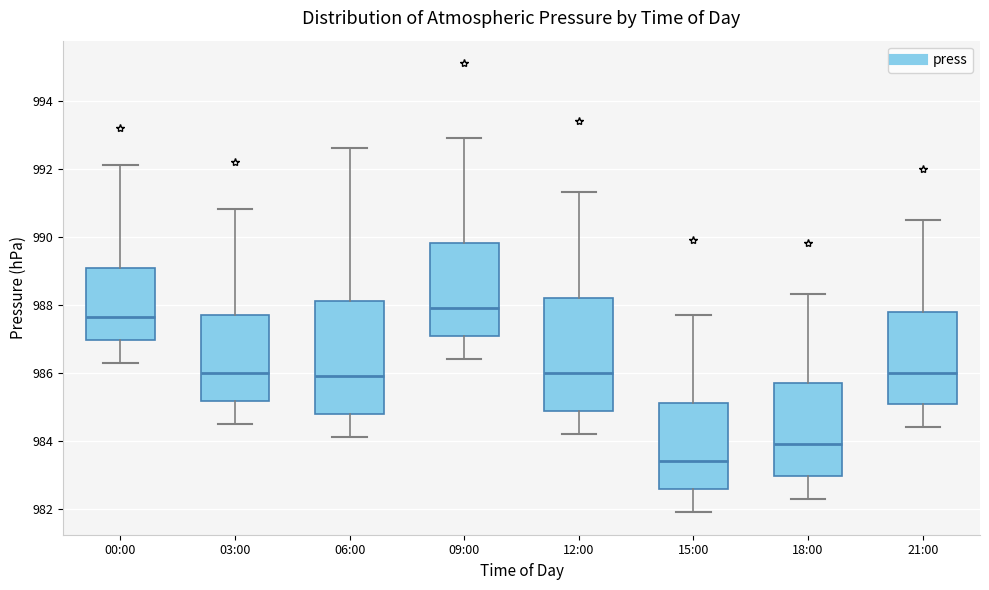

Which box has the lowest median line?

15:00